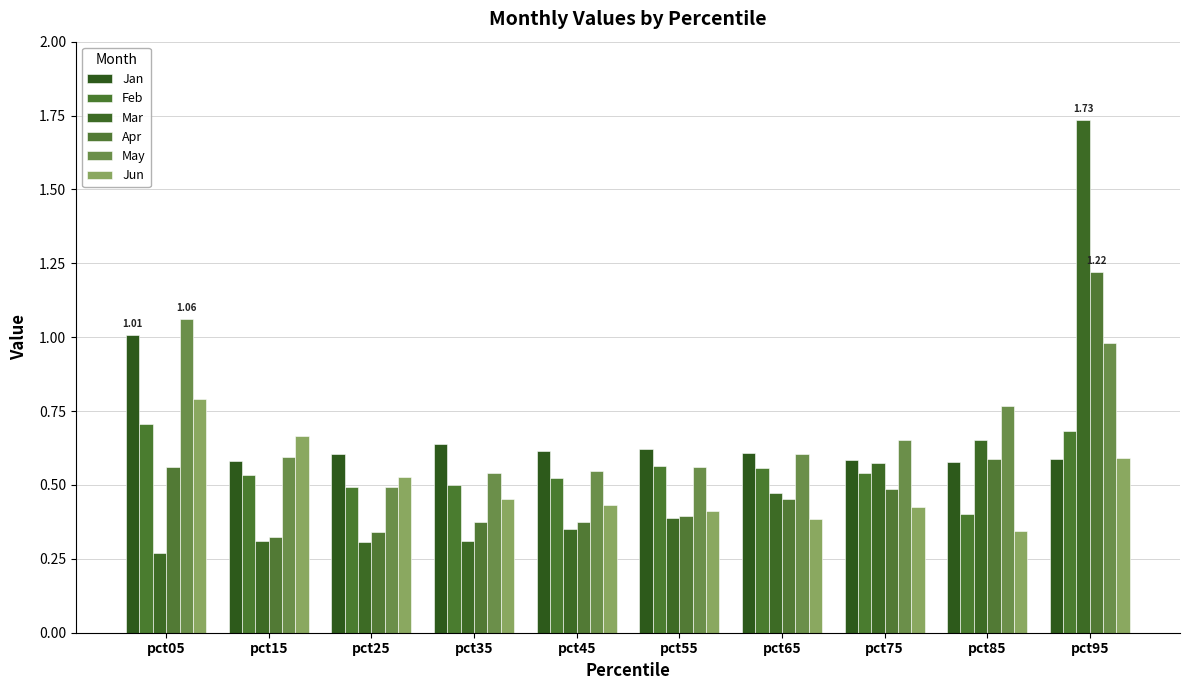

How many categories are shown in the chart?

10